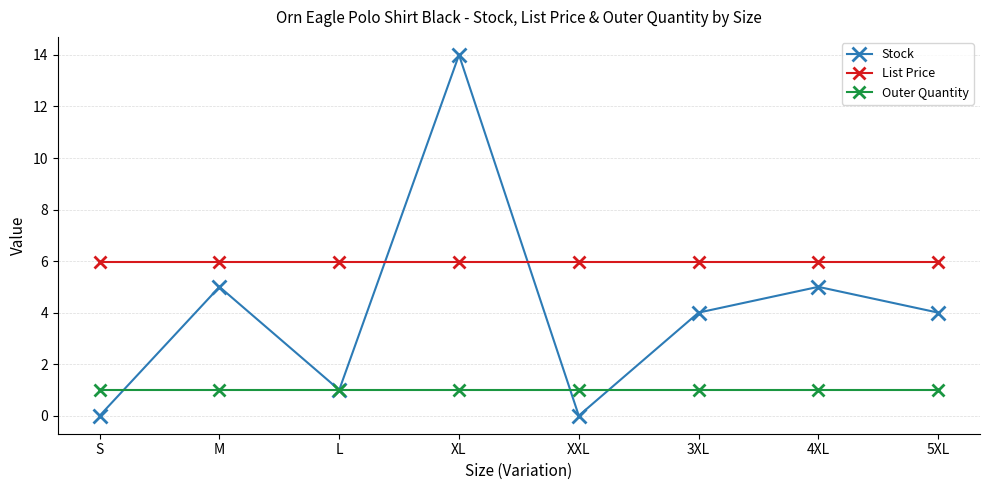

Between M and XXL, which series saw the biggest shift?

Stock